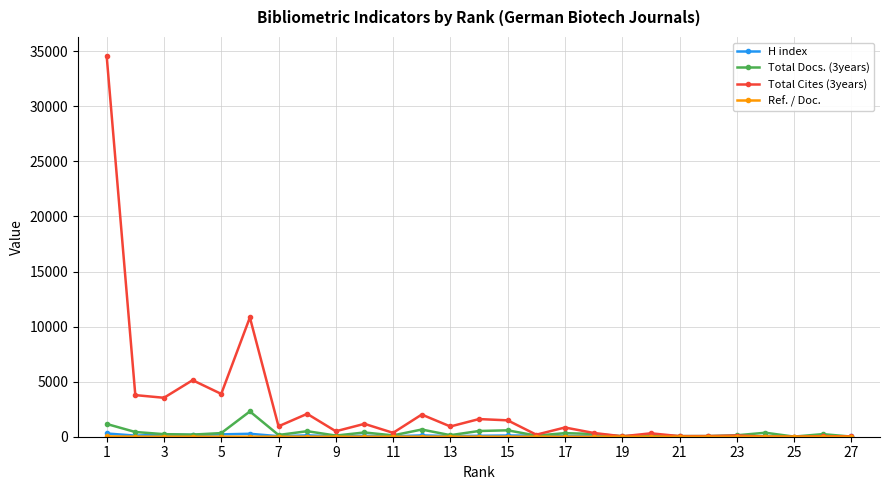

Which series has the largest range (max minus min)?

Total Cites (3years)